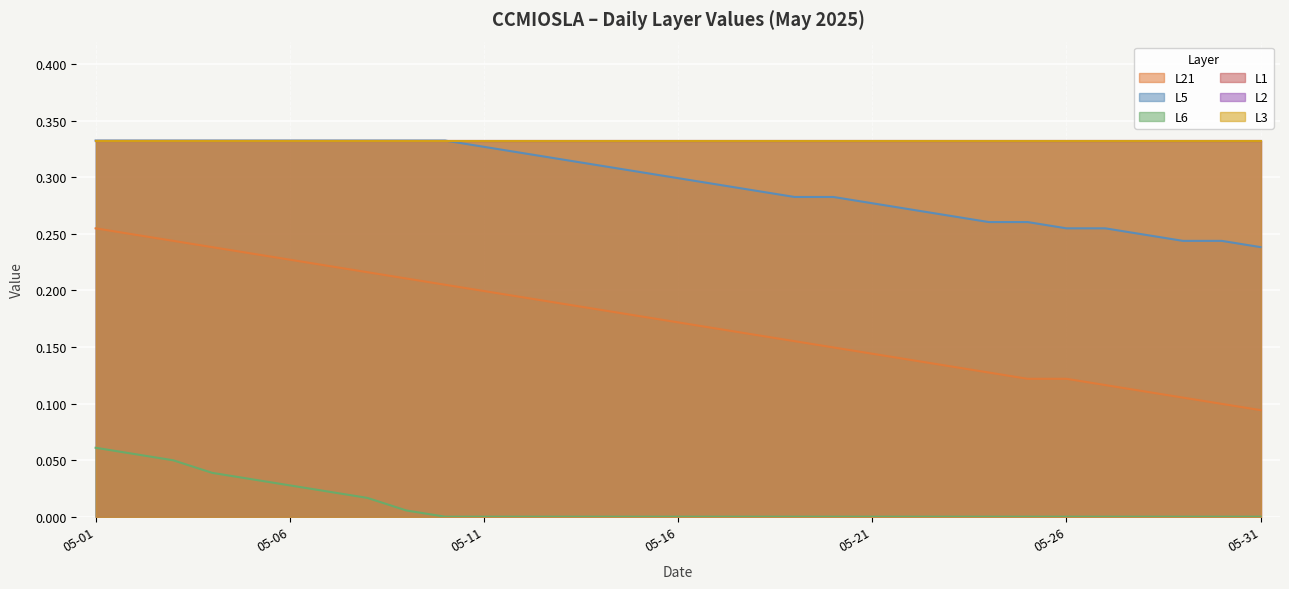

What is the difference between the second highest and minimum values in the L6 series?

0.1